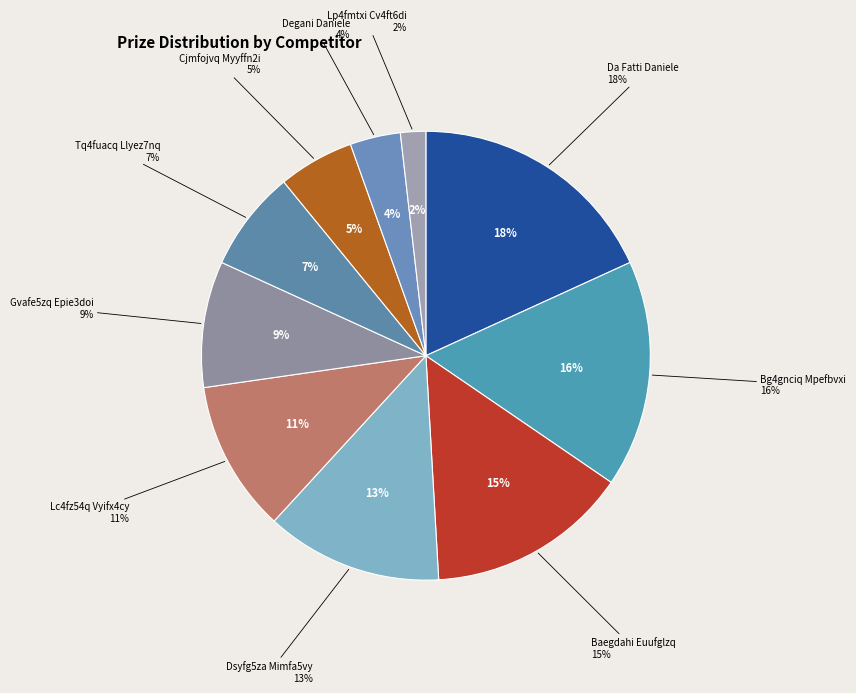

What is the ratio of the value at Cjmfojvq Myyffn2i to the value at Lp4fmtxi Cv4ft6di?

3.0